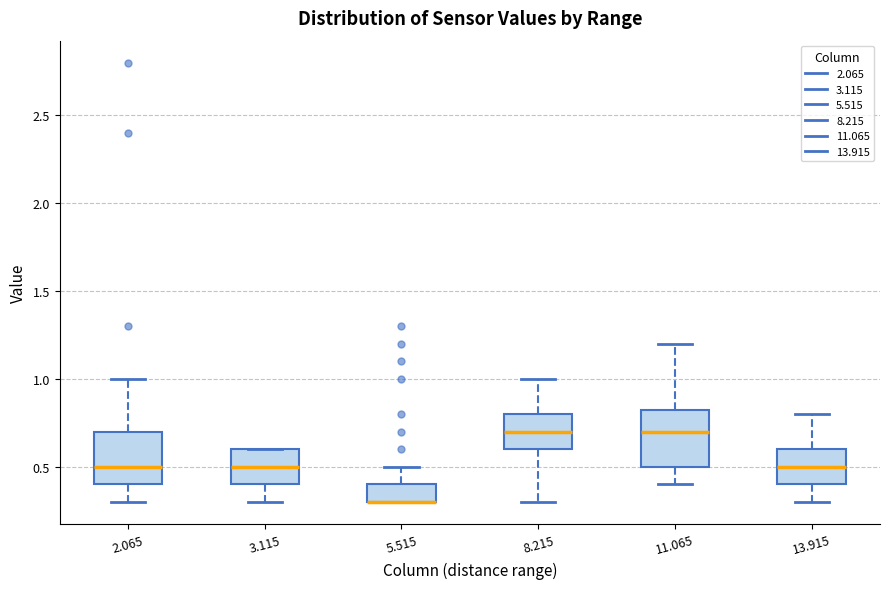

Reading left to right, read every box against the y-axis: the position of its median line, the range the box covers, and the ends of its whiskers. The values are not printed on the chart, so give them approximately, as read against the axis.

2.065: median 0.50, box 0.40 to 0.70, whiskers 0.30 to 1.00
3.115: median 0.50, box 0.40 to 0.60, whiskers 0.30 to 0.60
5.515: median 0.30 (drawn on the box's lower edge), box 0.30 to 0.40, whiskers 0.30 to 0.50
8.215: median 0.70, box 0.60 to 0.80, whiskers 0.30 to 1.00
11.065: median 0.70, box 0.50 to 0.85, whiskers 0.40 to 1.20
13.915: median 0.50, box 0.40 to 0.60, whiskers 0.30 to 0.80